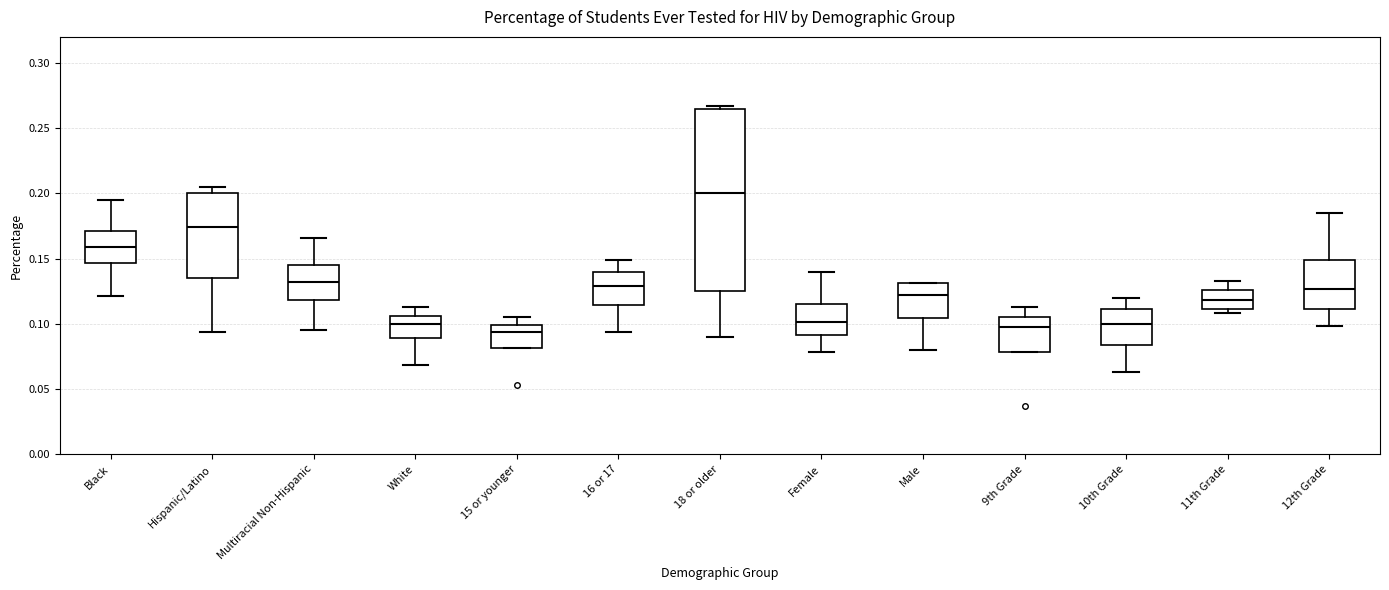

Reading left to right, transcribe this box plot: for each box, give where its median line is, the range the box spans, and where its two whiskers end, as read against the y-axis. The values are not printed on the chart, so give them approximately, as read against the axis.

Black: median 0.160, box 0.145 to 0.170, whiskers 0.120 to 0.195
Hispanic/Latino: median 0.175, box 0.135 to 0.200, whiskers 0.095 to 0.205
Multiracial Non-Hispanic: median 0.130, box 0.120 to 0.145, whiskers 0.095 to 0.165
White: median 0.100, box 0.090 to 0.105, whiskers 0.070 to 0.115
15 or younger: median 0.095, box 0.080 to 0.100, whiskers 0.080 to 0.105
16 or 17: median 0.130, box 0.115 to 0.140, whiskers 0.095 to 0.150
18 or older: median 0.200, box 0.125 to 0.265, whiskers 0.090 to 0.265 (just above the box's upper edge)
Female: median 0.100, box 0.090 to 0.115, whiskers 0.080 to 0.140
Male: median 0.120, box 0.105 to 0.130, whiskers 0.080 to 0.130
9th Grade: median 0.100, box 0.080 to 0.105, whiskers 0.080 to 0.115
10th Grade: median 0.100, box 0.085 to 0.110, whiskers 0.065 to 0.120
11th Grade: median 0.120, box 0.110 to 0.125, whiskers 0.110 (just below the box's lower edge) to 0.135
12th Grade: median 0.125, box 0.110 to 0.150, whiskers 0.100 to 0.185